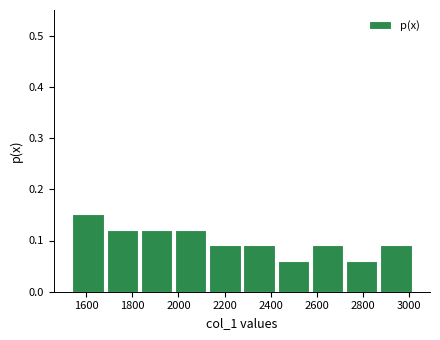

Reading left to right, transcribe this chart: for each bar, give the range it covers on the x-axis and its height. Neither the bar edges nor the heights are printed on the chart, so give them approximately, as read against the axes.

1540 to 1680: 0.15
1680 to 1840: 0.12
1840 to 1980: 0.12
1980 to 2120: 0.12
2120 to 2280: 0.09
2280 to 2420: 0.09
2420 to 2580: 0.06
2580 to 2720: 0.09
2720 to 2860: 0.06
2860 to 3020: 0.09